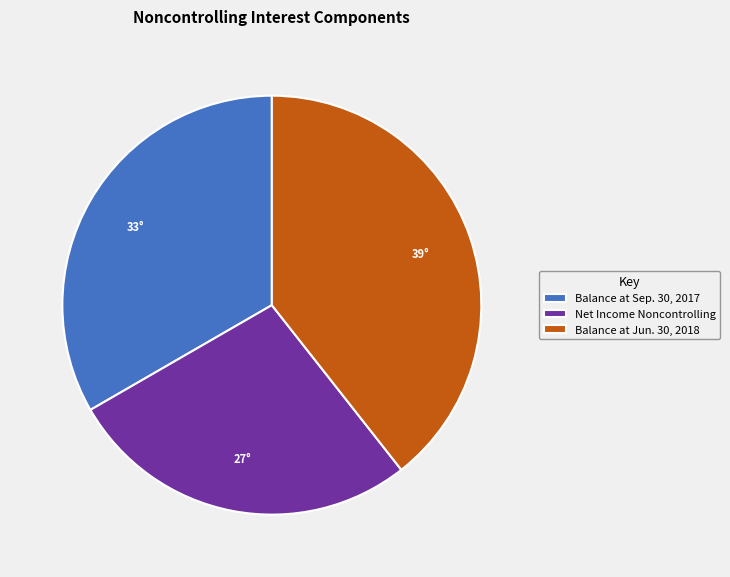

How many segments does this pie chart have?

3